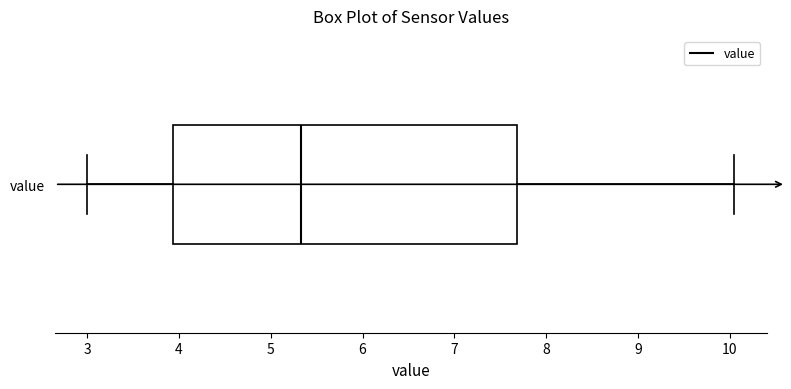

Read this box plot against the x-axis: the position of the median line, the range covered by the box, and the ends of both whiskers. The values are not printed on the chart, so give them approximately, as read against the axis.

median 5.3, box 3.9 to 7.7, whiskers 3.0 to 10.1